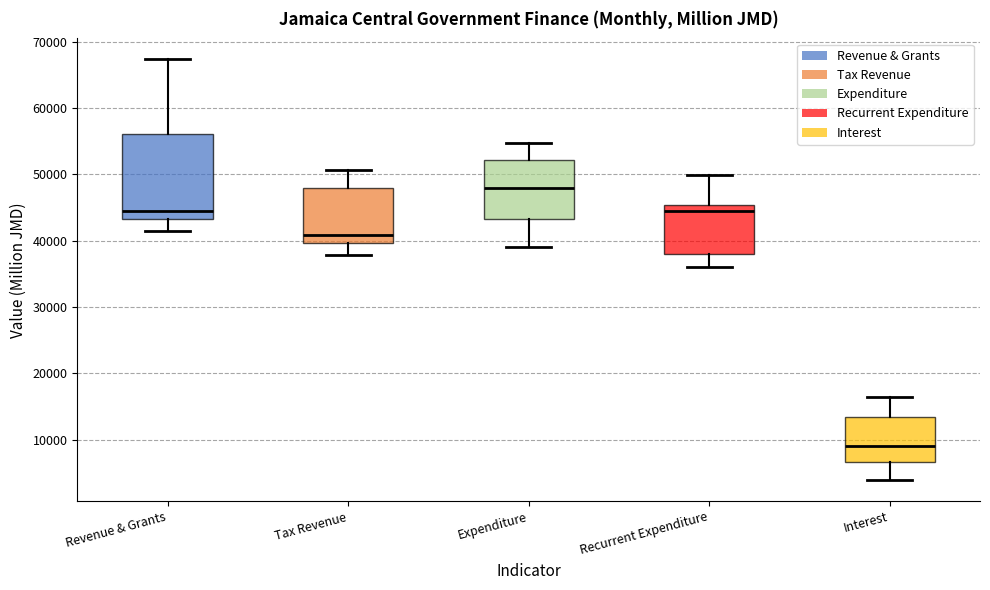

Which box is the tallest, from its lower edge to its upper edge?

Revenue & Grants